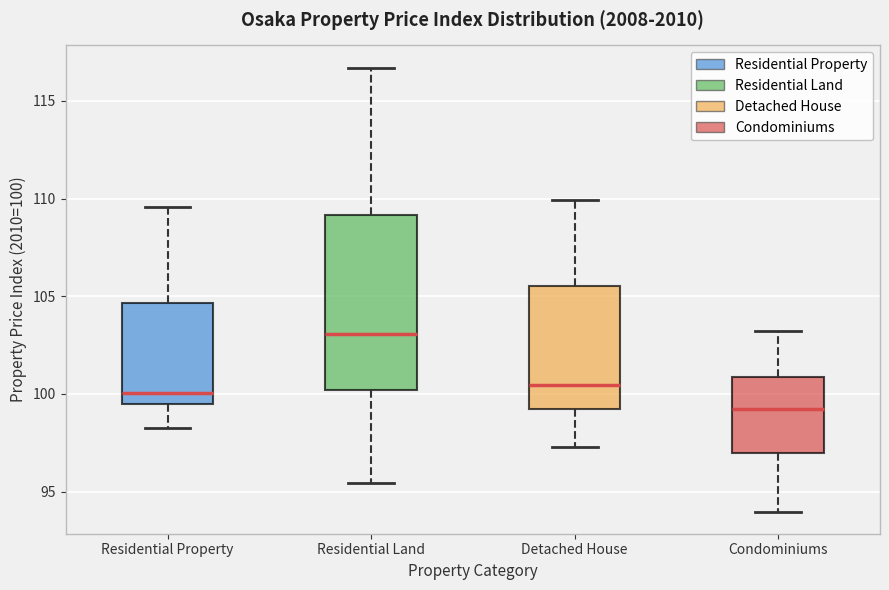

Which box has the lowest median line?

Condominiums